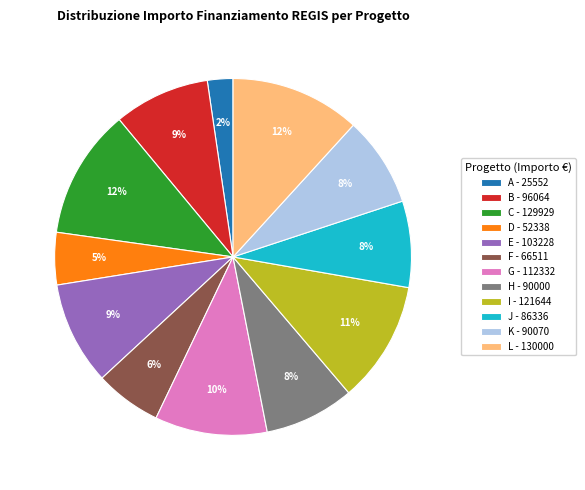

To the nearest percent, what is the average slice percentage?

8%